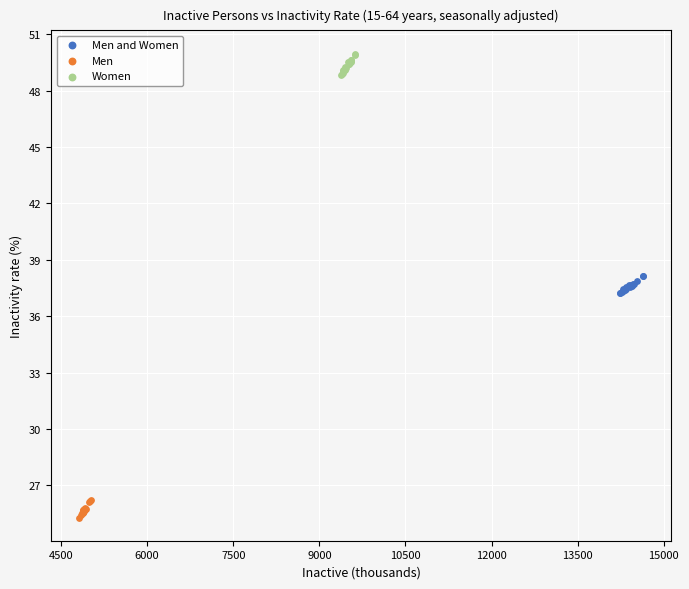

What are all the series names shown in the legend?

Men and Women, Men, Women